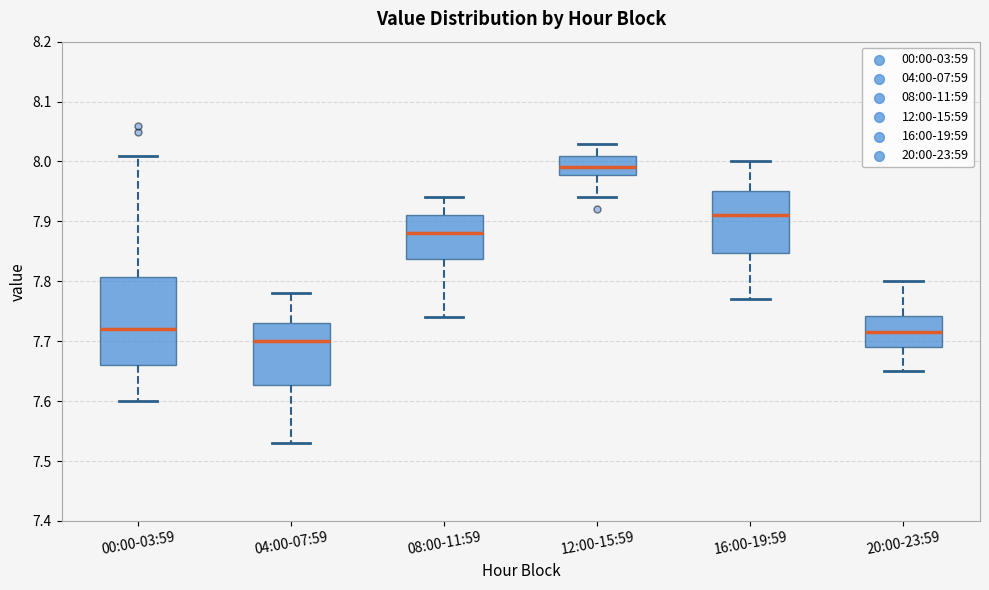

Reading left to right, read every box against the y-axis: the position of its median line, the range the box covers, and the ends of its whiskers. The values are not printed on the chart, so give them approximately, as read against the axis.

00:00-03:59: median 7.72, box 7.66 to 7.81, whiskers 7.60 to 8.01
04:00-07:59: median 7.70, box 7.63 to 7.73, whiskers 7.53 to 7.78
08:00-11:59: median 7.88, box 7.84 to 7.91, whiskers 7.74 to 7.94
12:00-15:59: median 7.99, box 7.98 to 8.01, whiskers 7.94 to 8.03
16:00-19:59: median 7.91, box 7.85 to 7.95, whiskers 7.77 to 8.00
20:00-23:59: median 7.72, box 7.69 to 7.74, whiskers 7.65 to 7.80